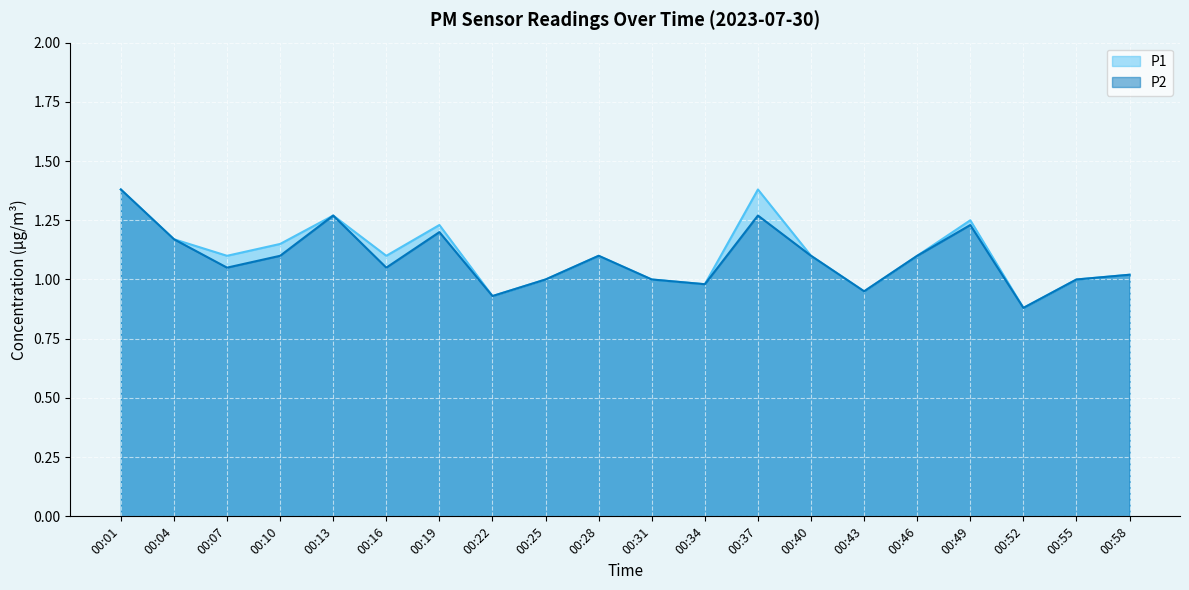

What is the total value across all series at 00:16?

2.2